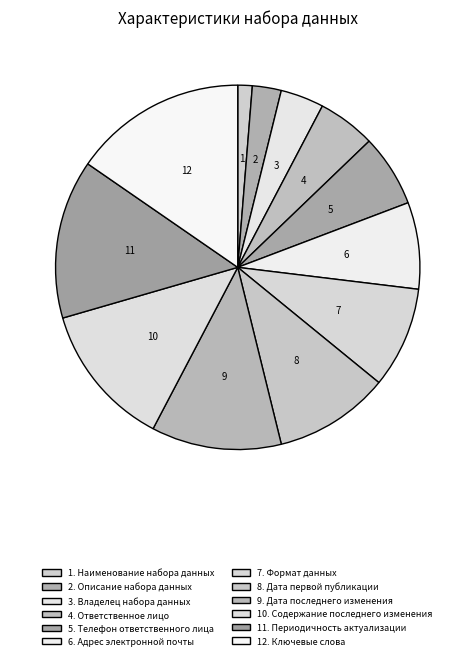

What is the largest slice in the pie chart?

Ключевые слова